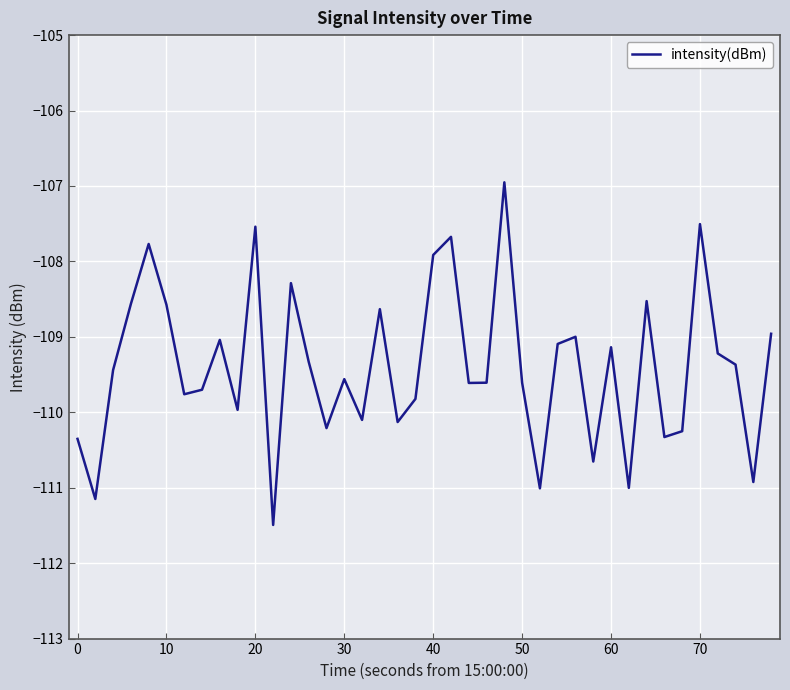

How many series are shown in this chart?

1